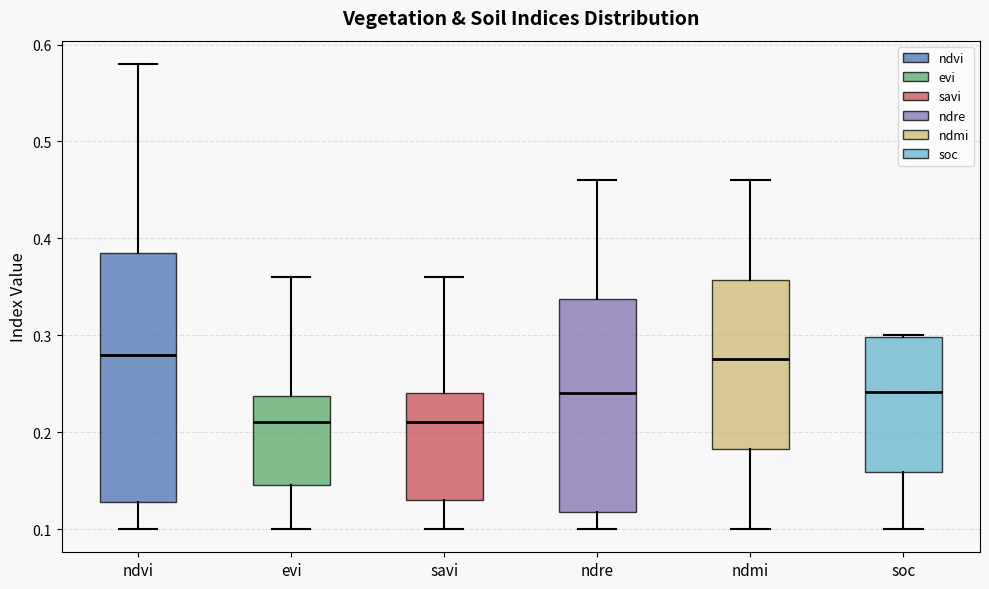

Reading left to right, transcribe this box plot: for each box, give where its median line is, the range the box spans, and where its two whiskers end, as read against the y-axis. The values are not printed on the chart, so give them approximately, as read against the axis.

ndvi: median 0.28, box 0.13 to 0.39, whiskers 0.10 to 0.58
evi: median 0.21, box 0.15 to 0.24, whiskers 0.10 to 0.36
savi: median 0.21, box 0.13 to 0.24, whiskers 0.10 to 0.36
ndre: median 0.24, box 0.12 to 0.34, whiskers 0.10 to 0.46
ndmi: median 0.28, box 0.18 to 0.36, whiskers 0.10 to 0.46
soc: median 0.24, box 0.16 to 0.30, whiskers 0.10 to 0.30